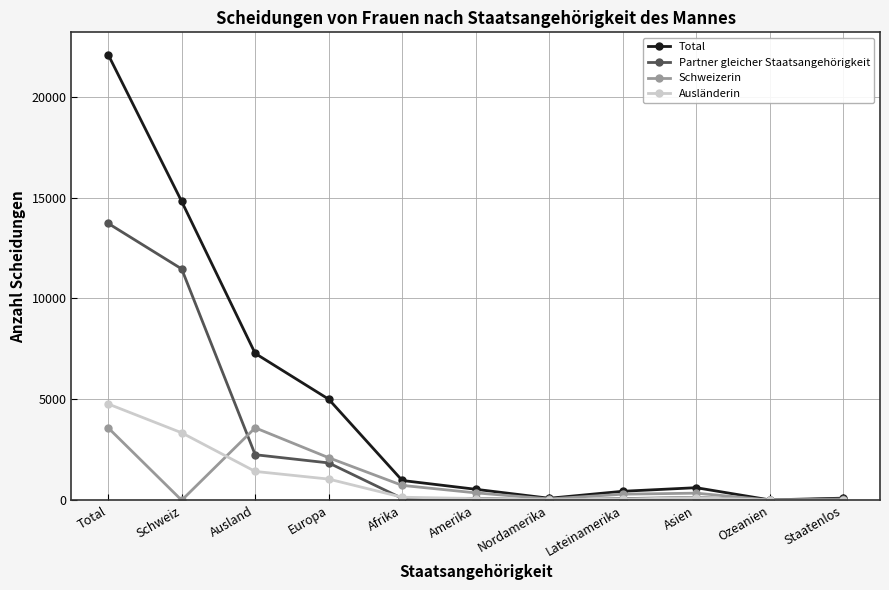

What is the label of the 2nd point from the right?

Ozeanien